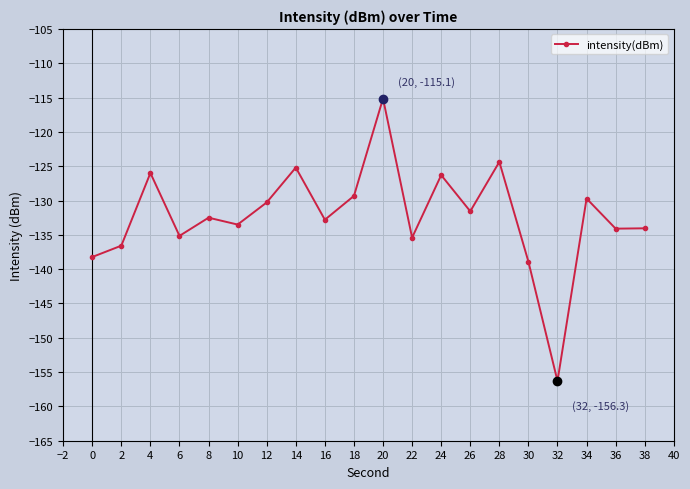

What is the minimum value shown in the chart?

-156.3